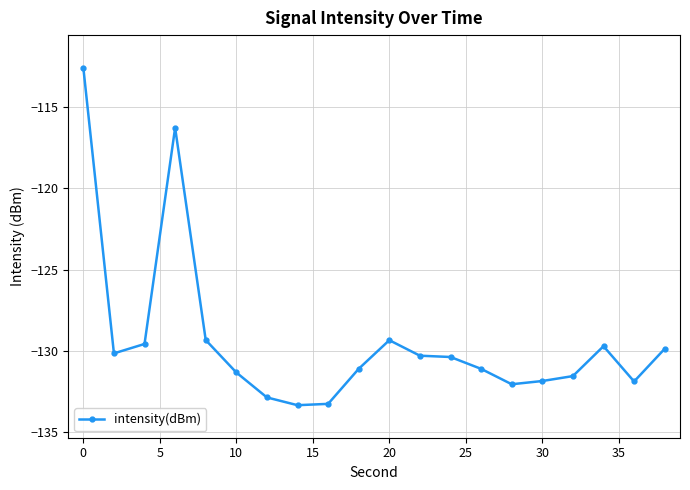

What is the difference between the second highest and second lowest values?

17.0